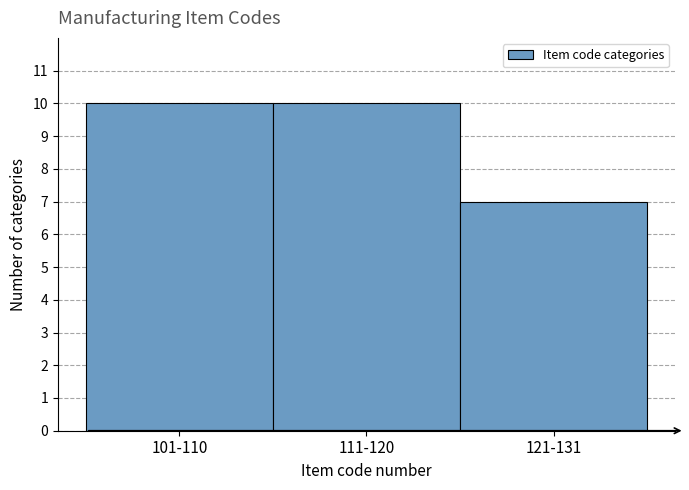

Reading right to left, what are all the values shown in this chart?

7	10	10